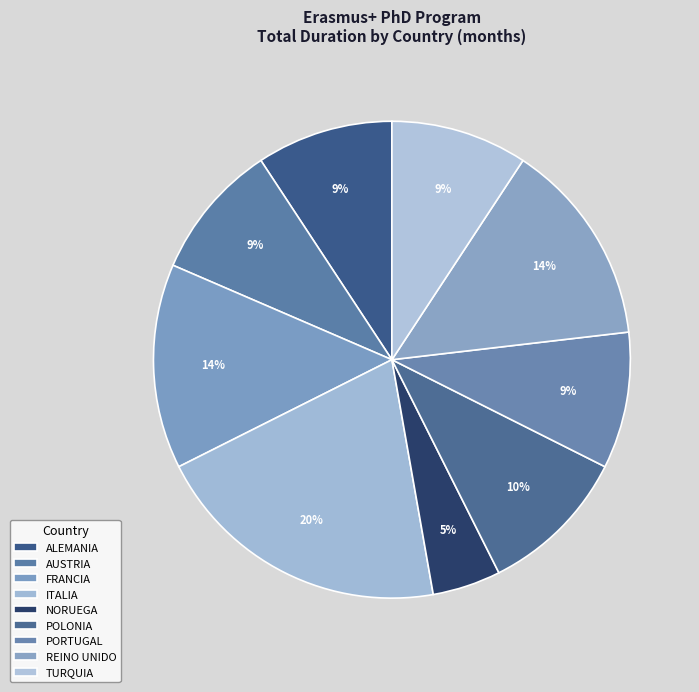

To the nearest percent, what is the average slice percentage?

11%